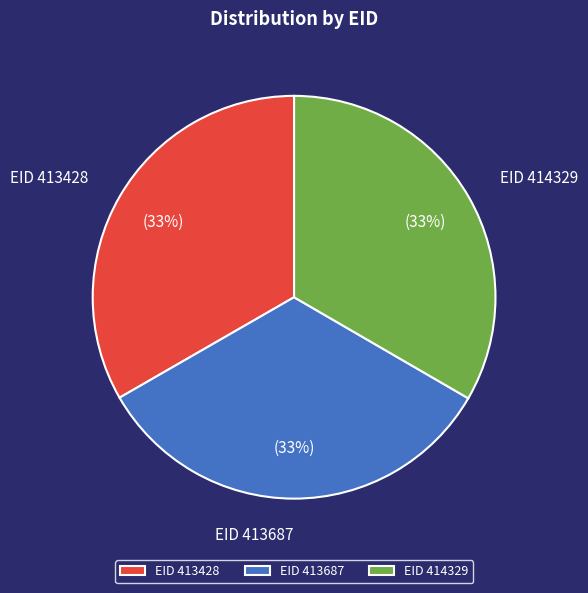

To the nearest percent, what is the combined percentage of EID 414329 and EID 413687?

67%